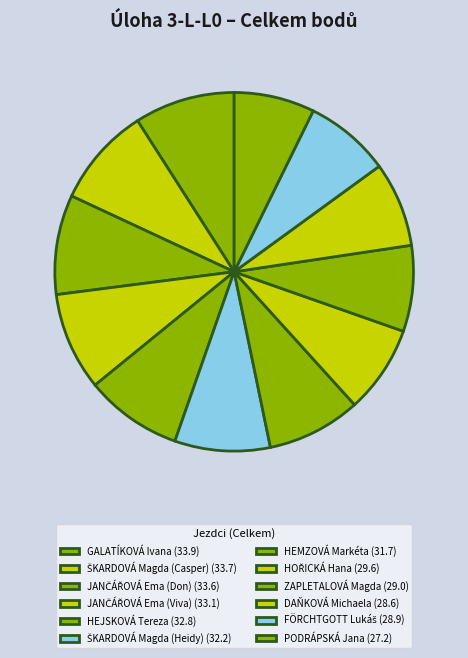

Which category has the biggest portion of the pie?

GALATÍKOVÁ Ivana